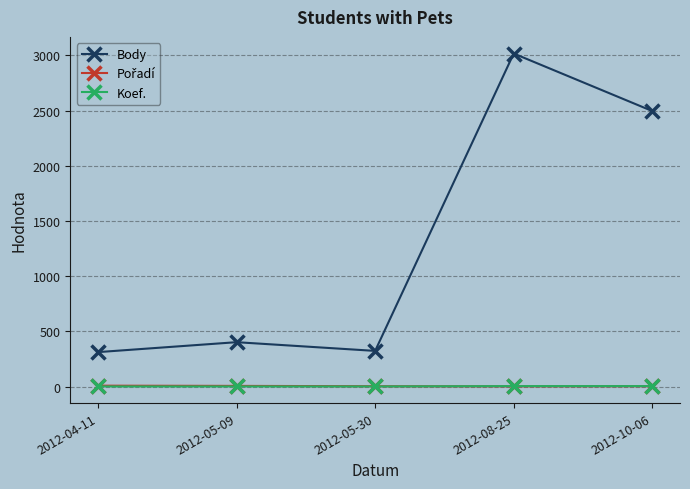

The value of Body at 2012-08-25 is 4231. True or false?

False